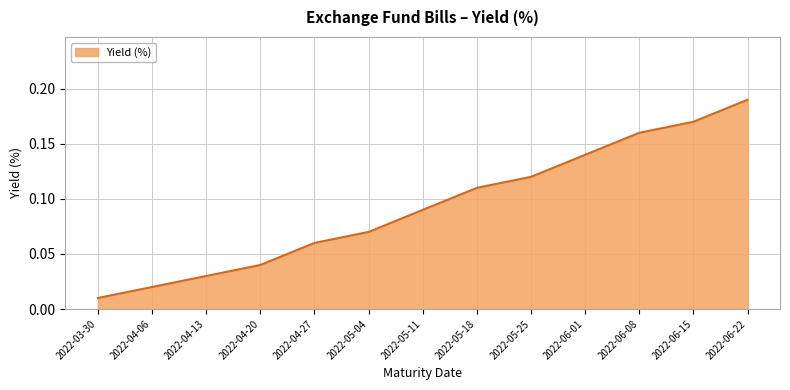

Which has a higher value, 2022-06-15 or 2022-06-22?

2022-06-22